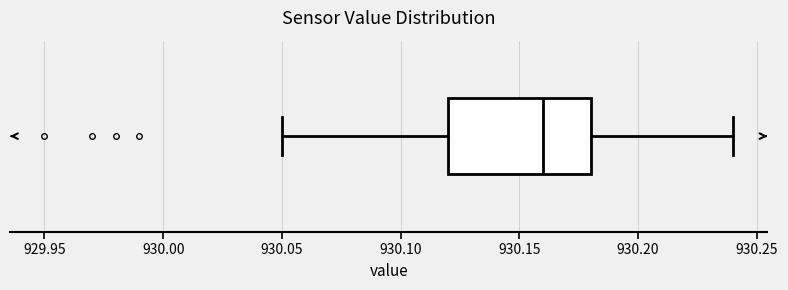

Read this box plot against the x-axis: the position of the median line, the range covered by the box, and the ends of both whiskers. The values are not printed on the chart, so give them approximately, as read against the axis.

median 930.16, box 930.12 to 930.18, whiskers 930.05 to 930.24